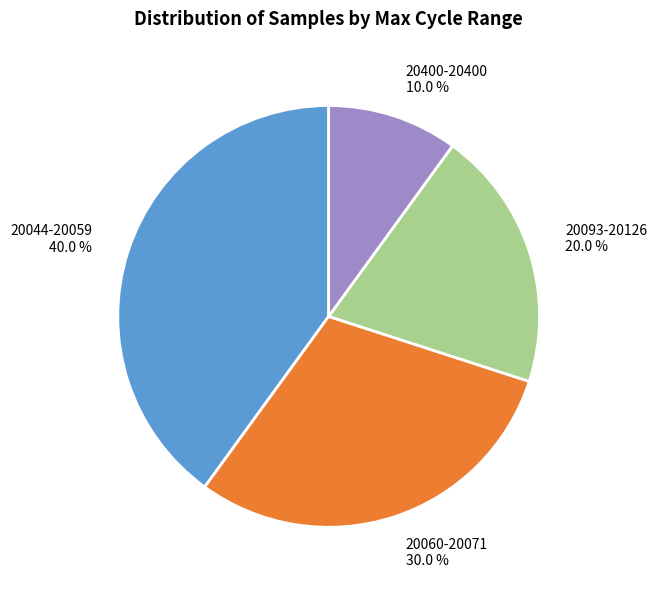

Is there any slice that represents more than half of the pie?

No